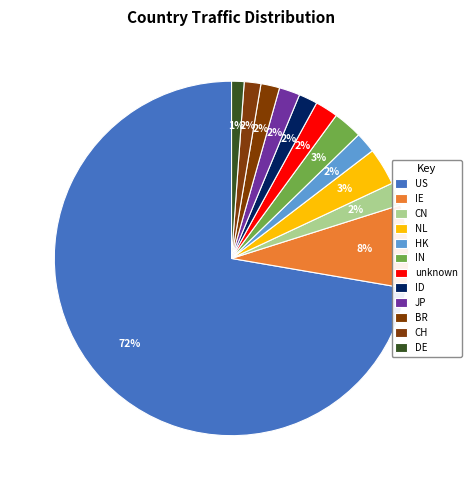

To the nearest percent, what portion does ID represent?

2%